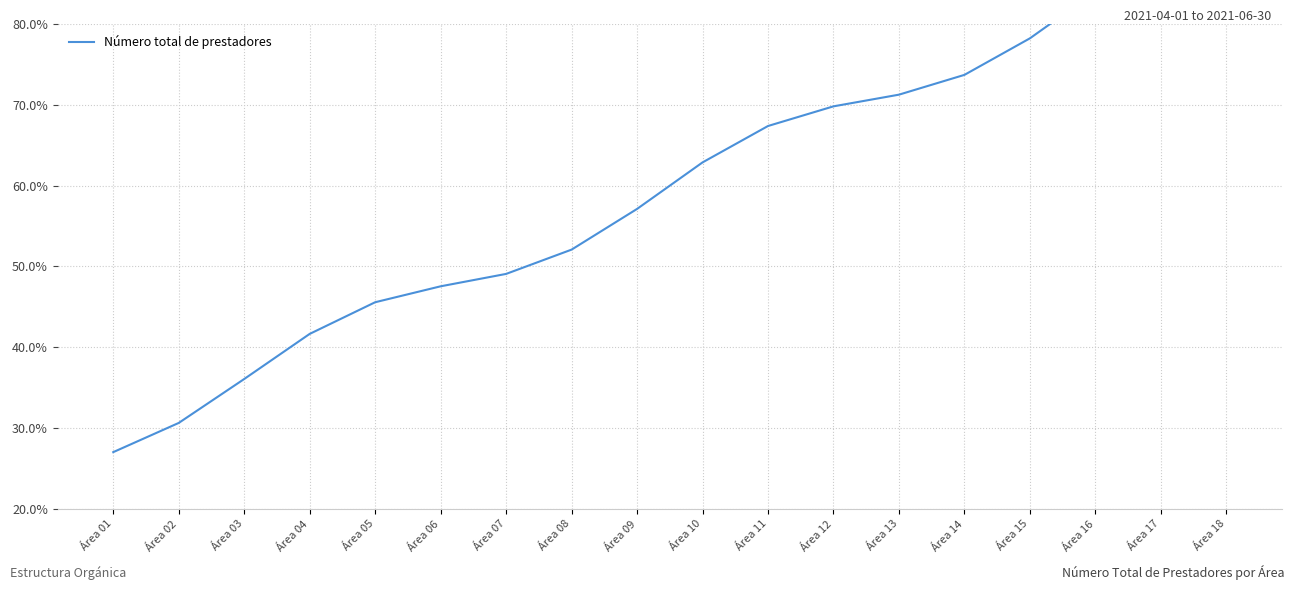

How many lines are shown in the chart?

1